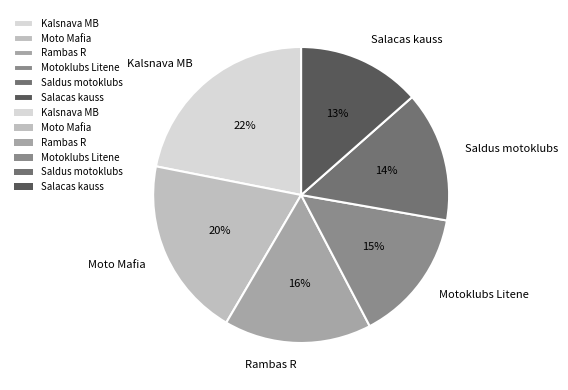

To the nearest percent, what portion does Saldus motoklubs represent?

14%